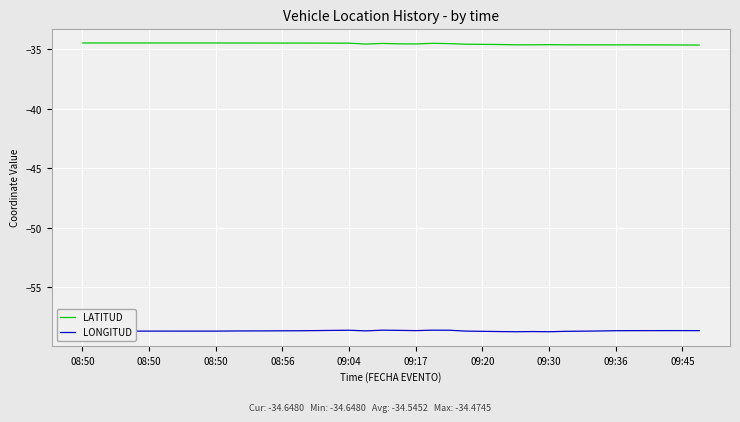

Which series has the largest total across all categories?

LATITUD